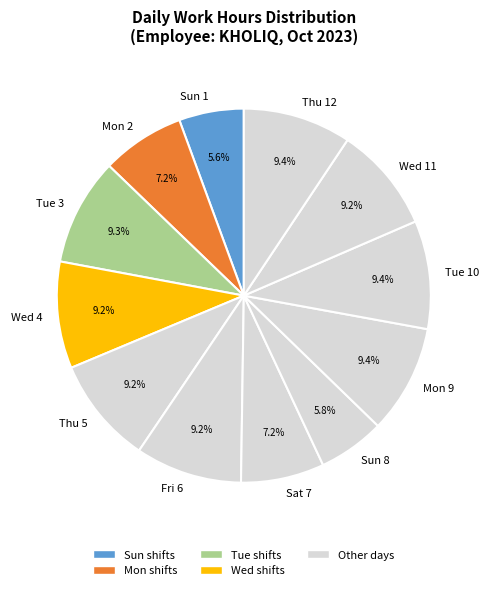

What percentage is NOT represented by Tue 3?

90.7%